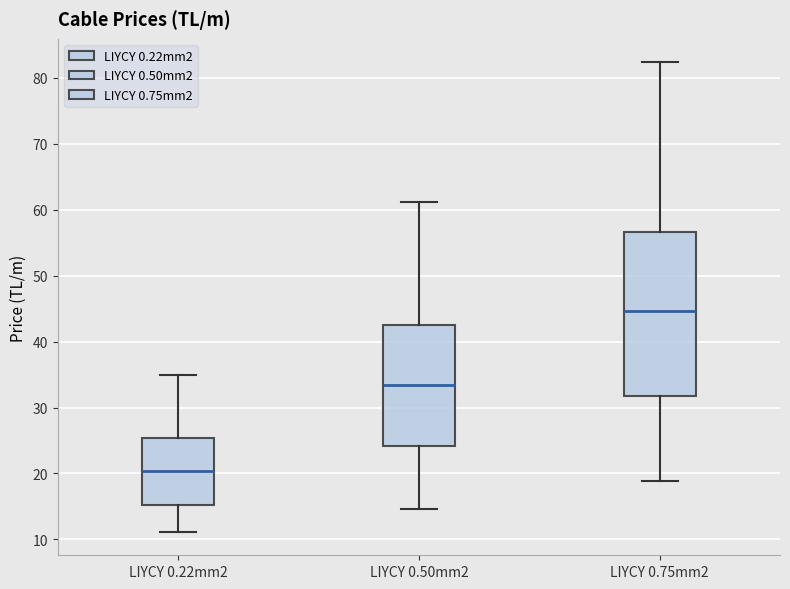

Where does the lower whisker of the box for LIYCY 0.75mm2 end on the y-axis? The values are not printed on the chart, so give them approximately, as read against the axis.

19